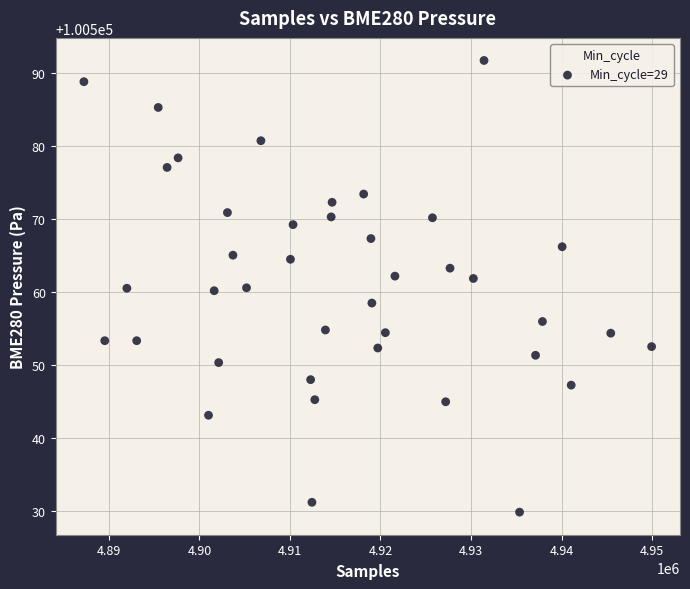

What is the range of X values (max minus min)?

62723.0